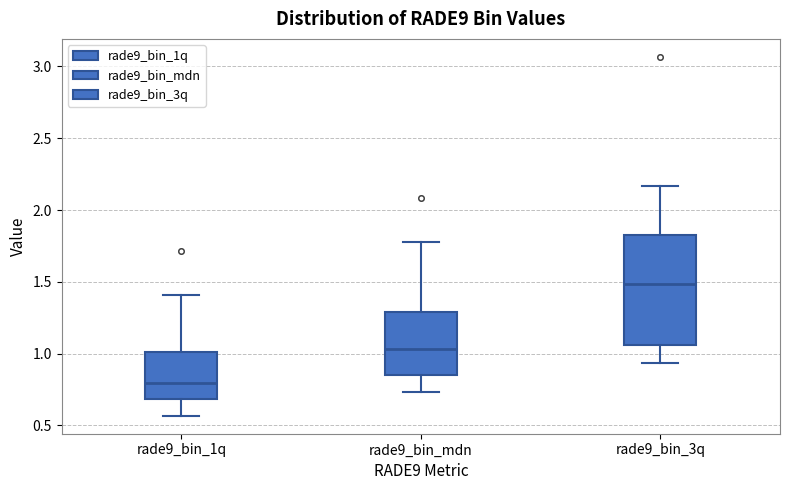

Which box's median line is the lowest?

rade9_bin_1q